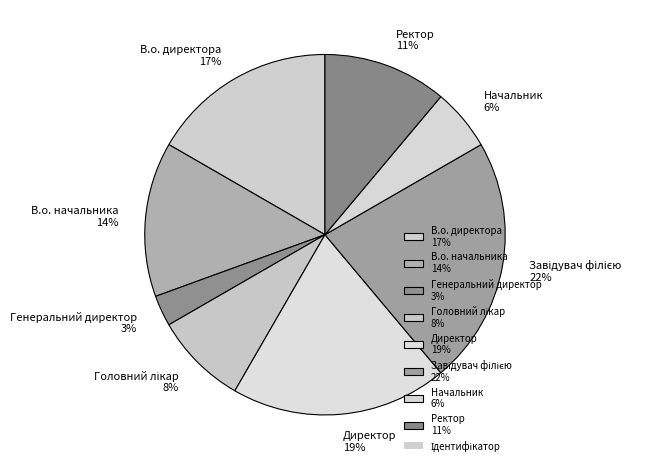

True or false: Генеральний директор 3% accounts for 13% of the total.

False